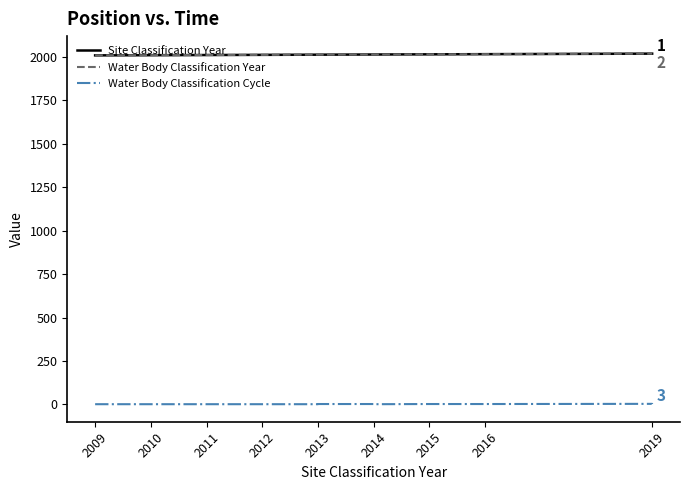

What are all the series names shown in the legend?

Site Classification Year, Water Body Classification Year, Water Body Classification Cycle